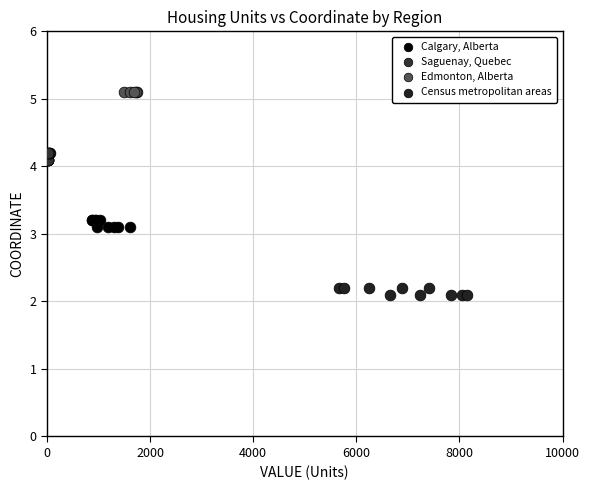

Which series contains the lowest Y value?

Census metropolitan areas